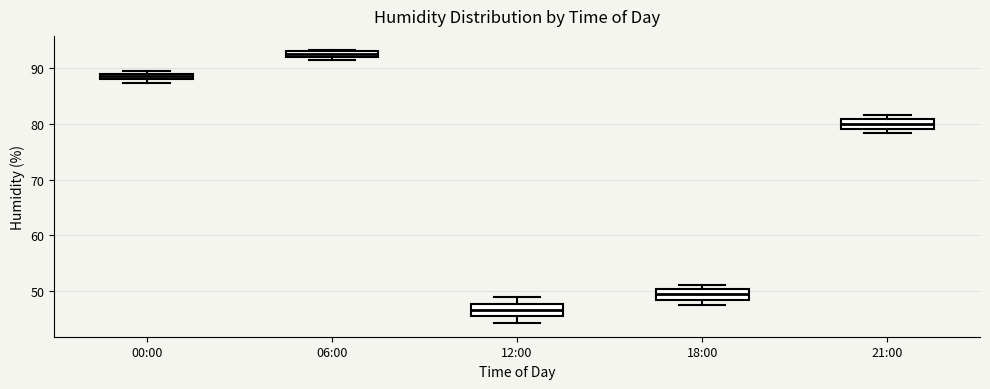

Where is the upper edge of the box for 00:00 on the y-axis? The values are not printed on the chart, so give them approximately, as read against the axis.

89